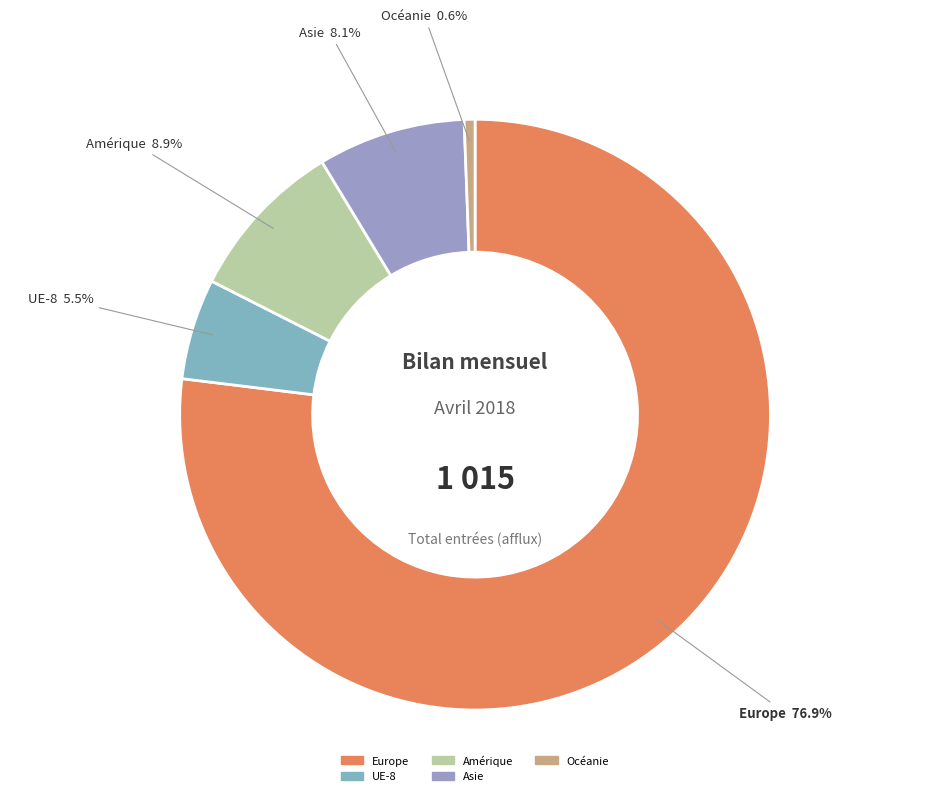

How many slices are in this pie chart?

5